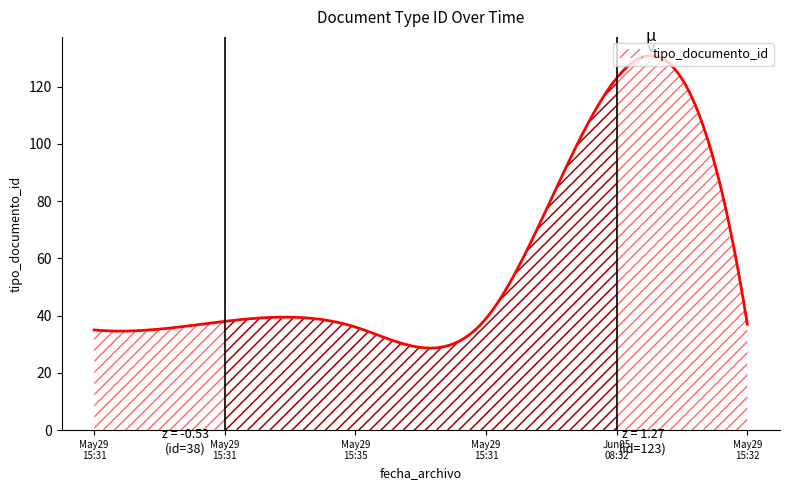

What is the difference between the maximum and minimum values?

102.2